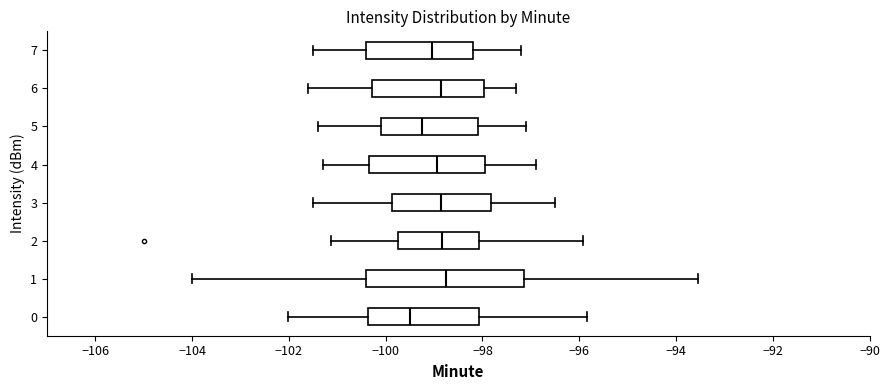

Which box is the widest, from its left edge to its right edge?

1